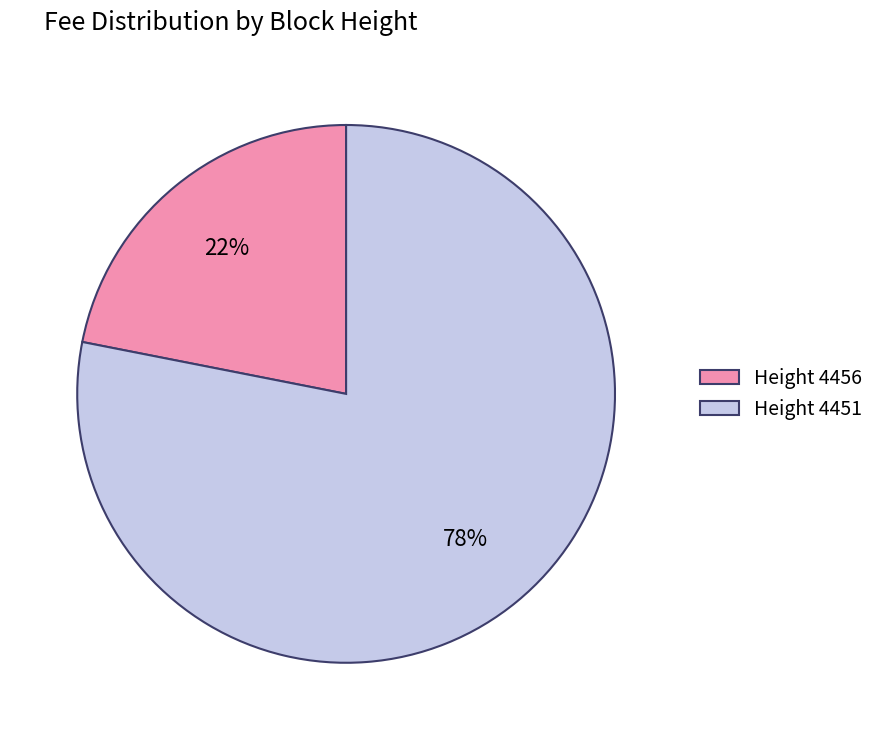

Which slice represents more than half of the pie?

Height 4451